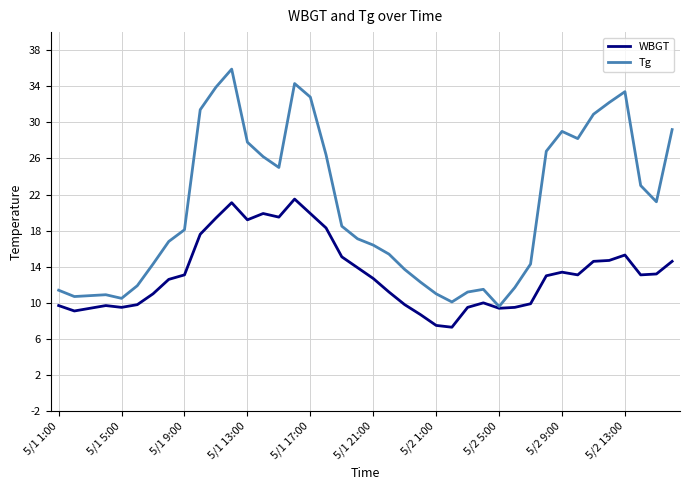

List the series in order of their peak value, highest first.

Tg, WBGT